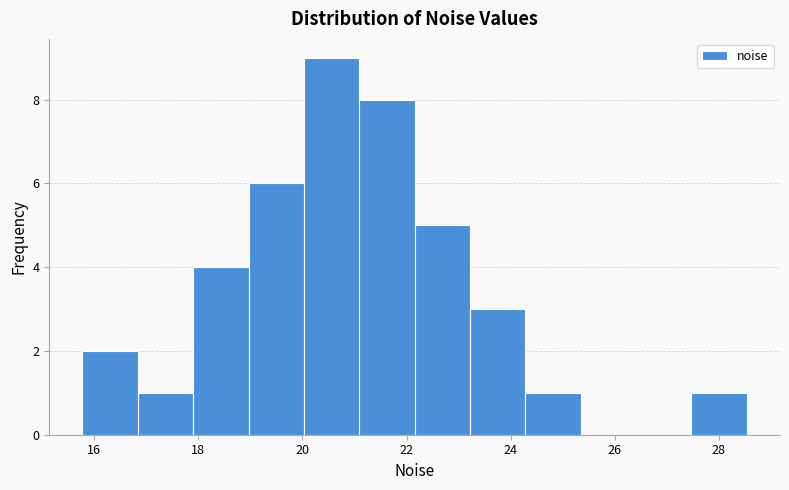

How tall is the bar that spans 22.2 to 23.2 on the x-axis? Neither the bar edges nor the heights are printed on the chart, so give them approximately, as read against the axes.

5